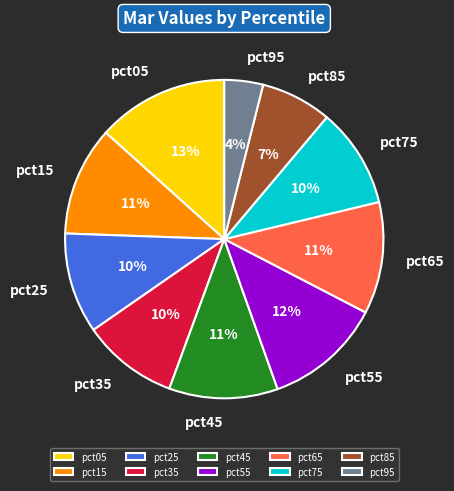

How many segments does this pie chart have?

10